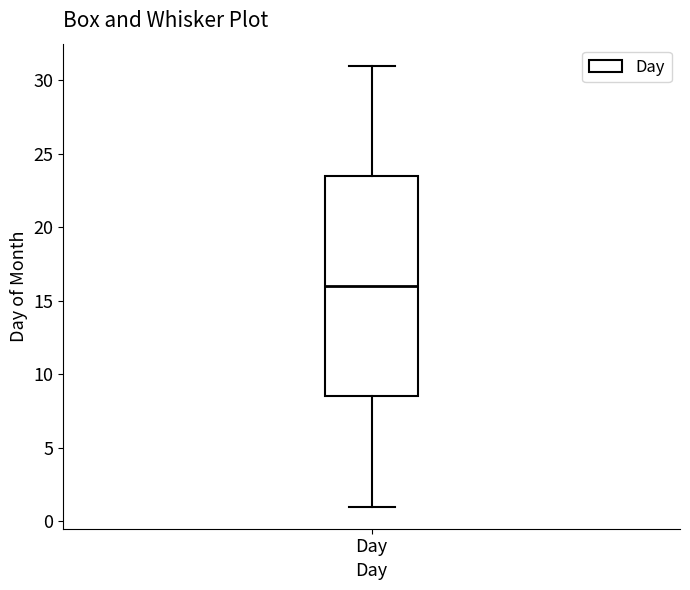

Read this box plot against the y-axis: the position of the median line, the range covered by the box, and the ends of both whiskers. The values are not printed on the chart, so give them approximately, as read against the axis.

median 16.0, box 8.5 to 23.5, whiskers 1.0 to 31.0